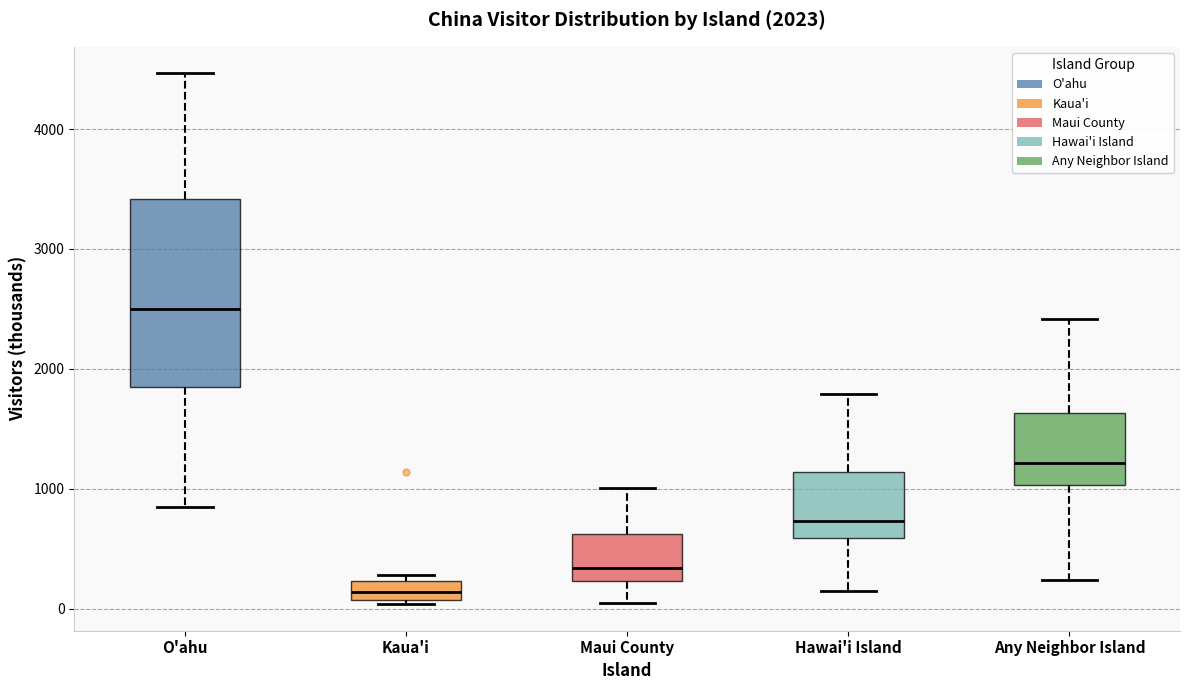

Which box's median line is the highest?

O'ahu